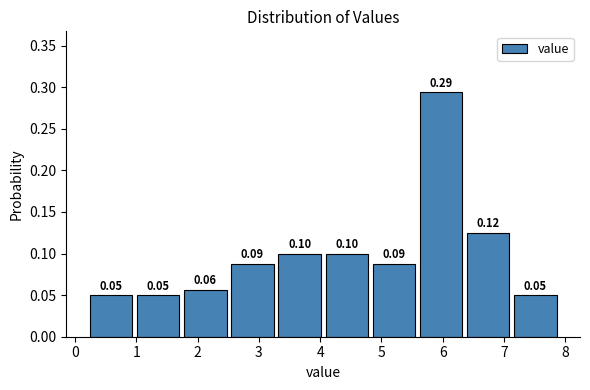

Over which range of the x-axis is the bar tallest?

5.59 to 6.36